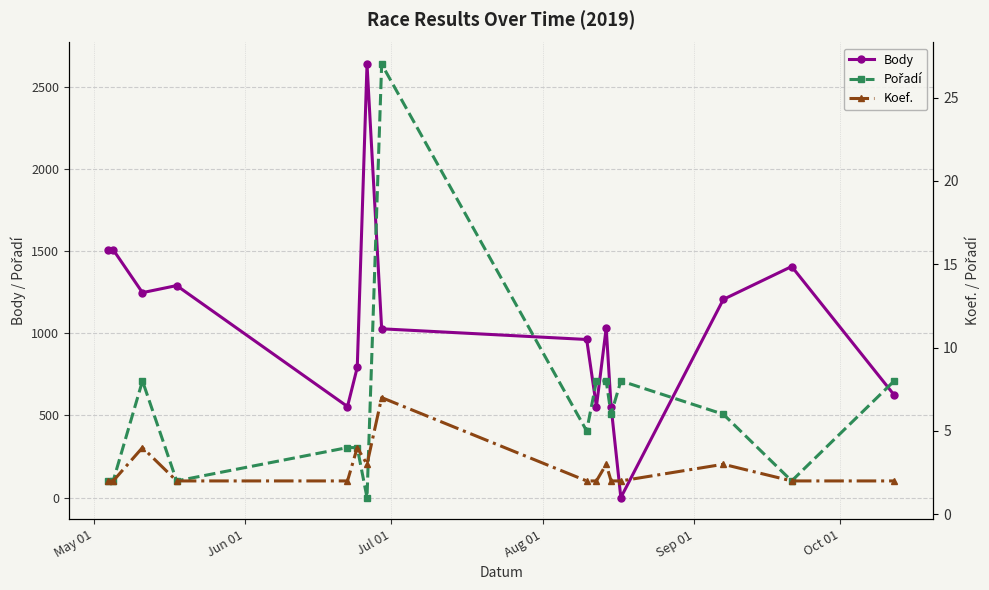

What is the average value of the Pořadí series?

6